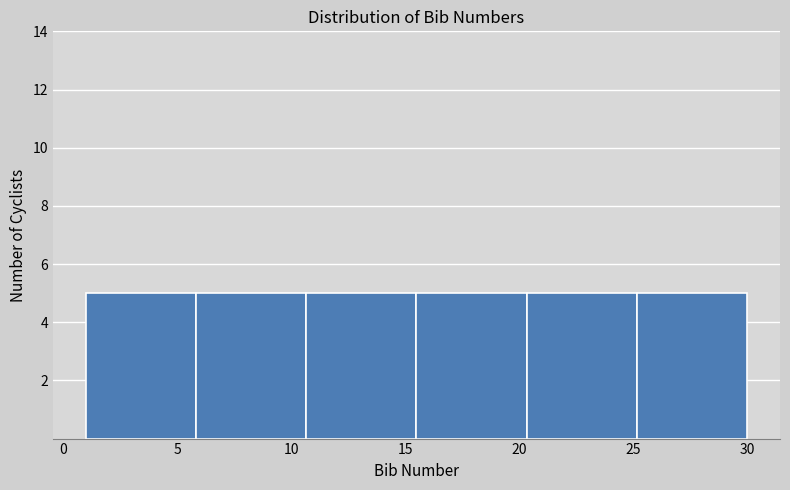

How tall is the bar that spans 1.0 to 6.0 on the x-axis? Neither the bar edges nor the heights are printed on the chart, so give them approximately, as read against the axes.

5